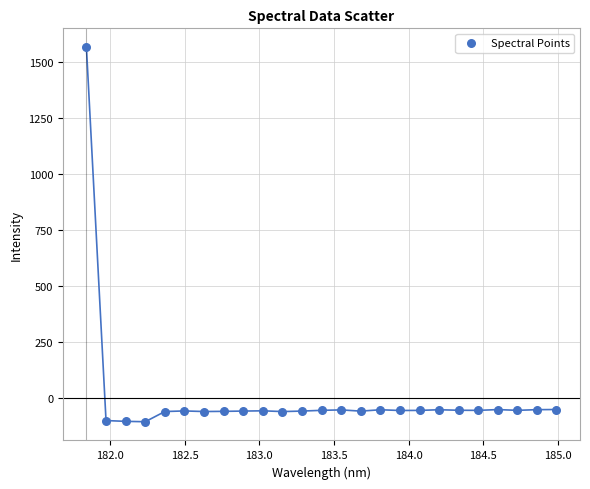

What is the range of Y values (max minus min)?

1672.6